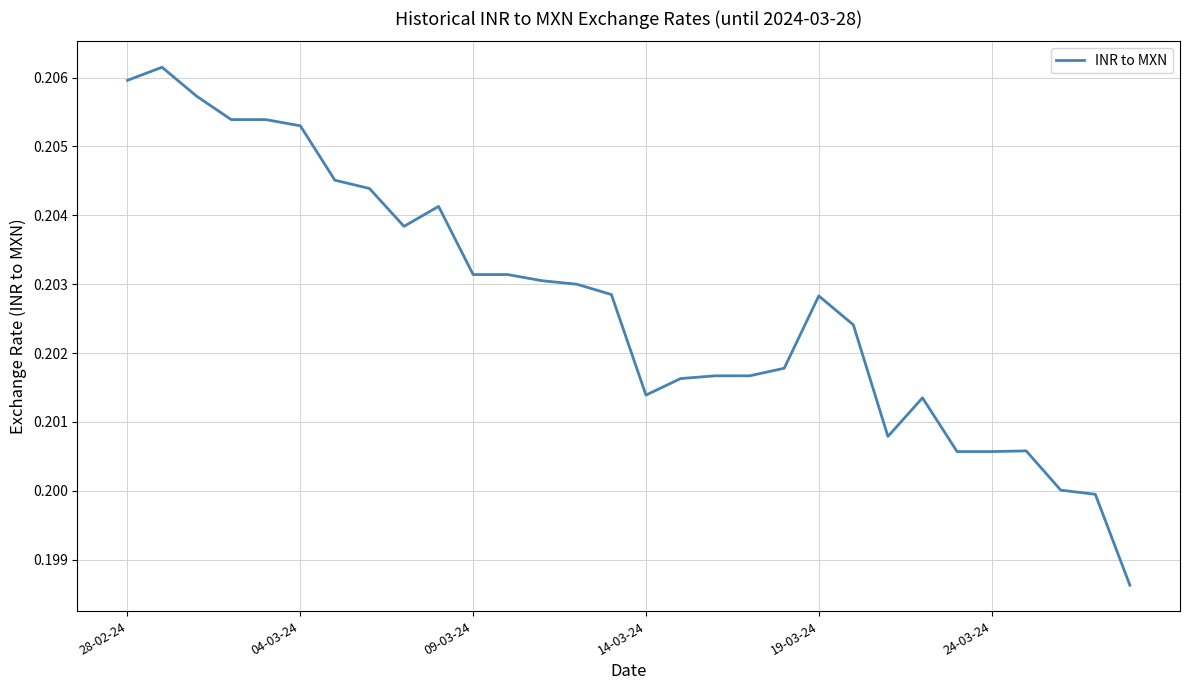

How many lines are shown in the chart?

1